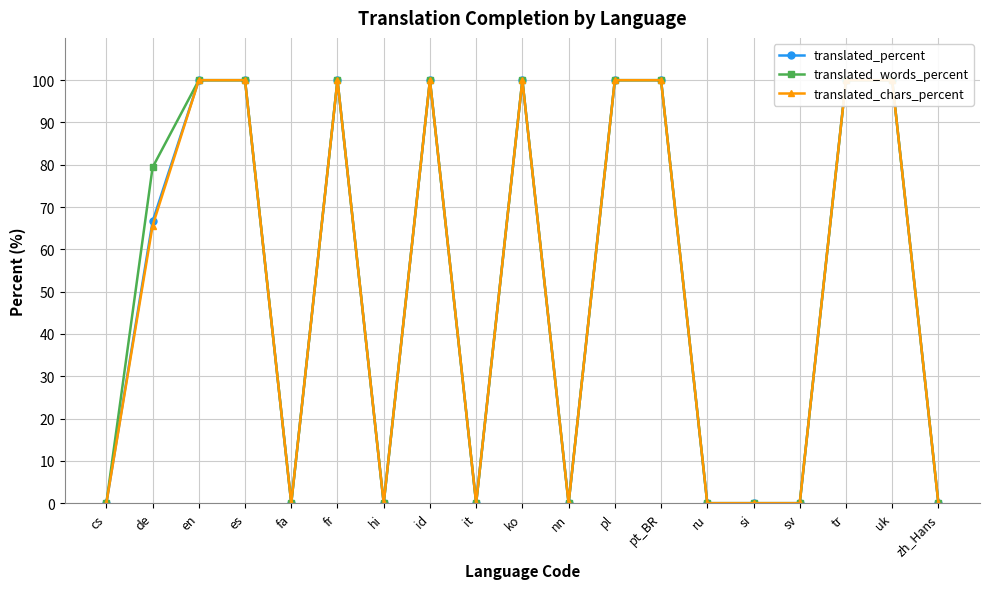

How many lines are shown in the chart?

3